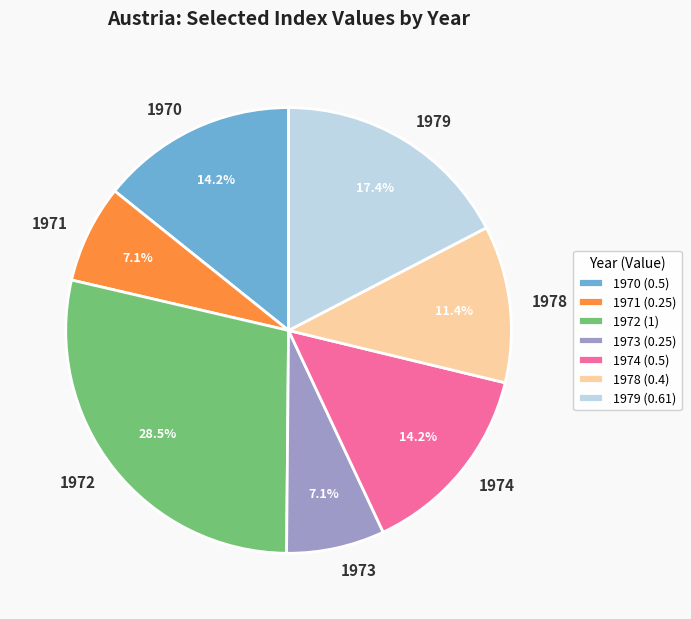

To the nearest percent, what is the difference between the 1970 and 1978 slice percentages?

3%